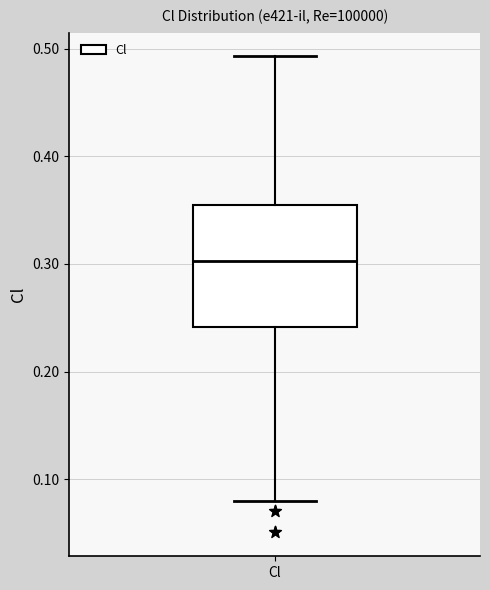

Read this box plot against the y-axis: the position of the median line, the range covered by the box, and the ends of both whiskers. The values are not printed on the chart, so give them approximately, as read against the axis.

median 0.30, box 0.24 to 0.35, whiskers 0.08 to 0.49